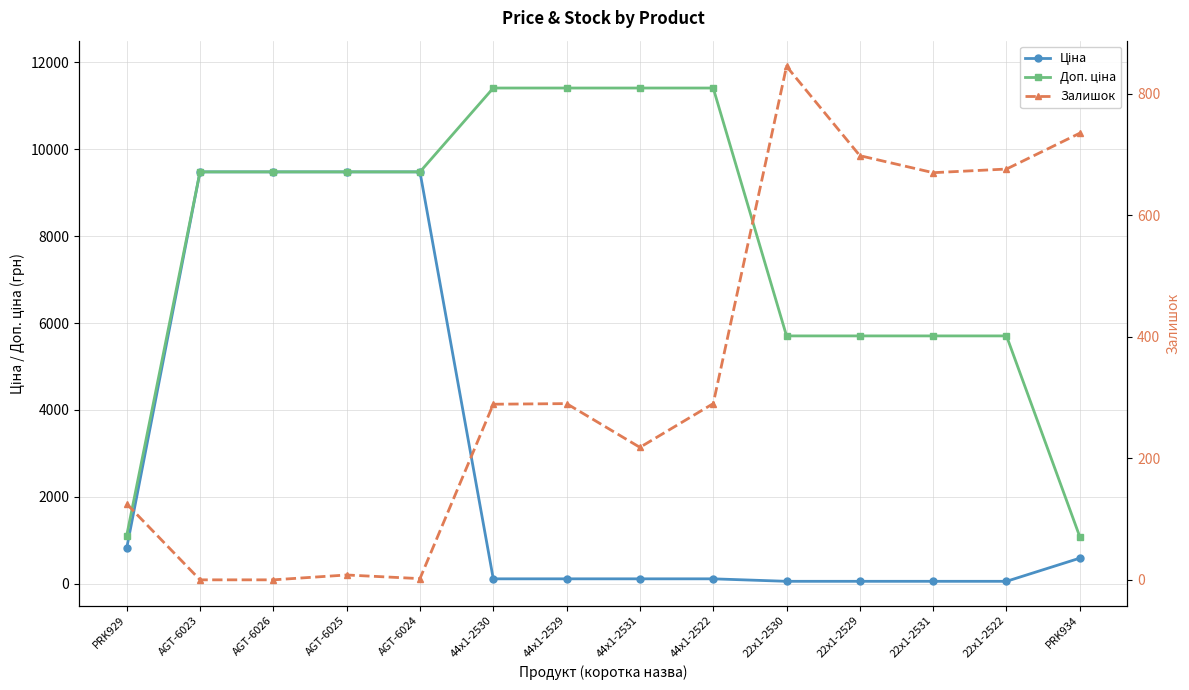

Is it true that Ціна equals 9480.1 at AGT-6026?

True